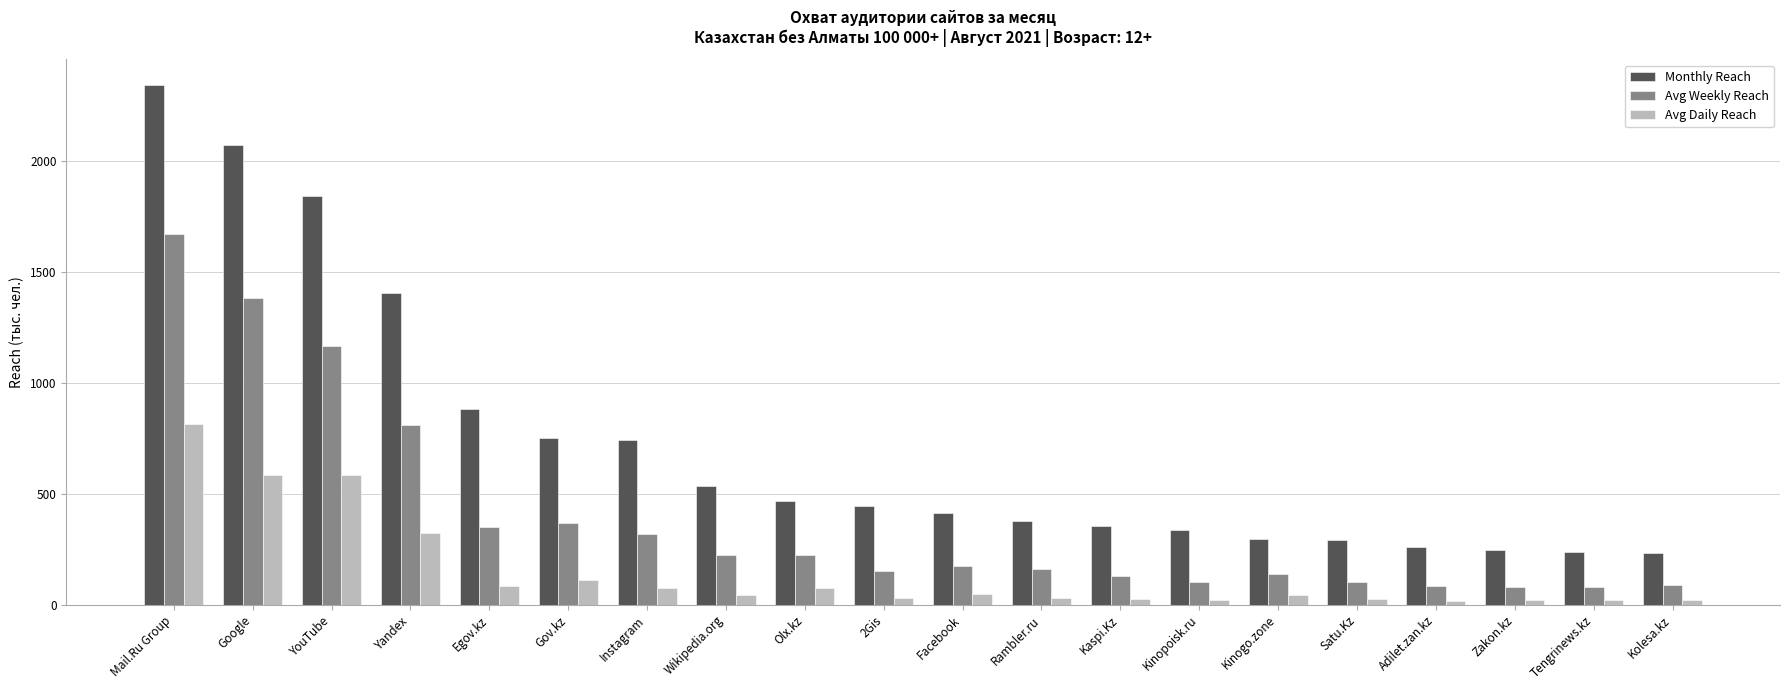

What is the total value across all series at YouTube?

3592.4